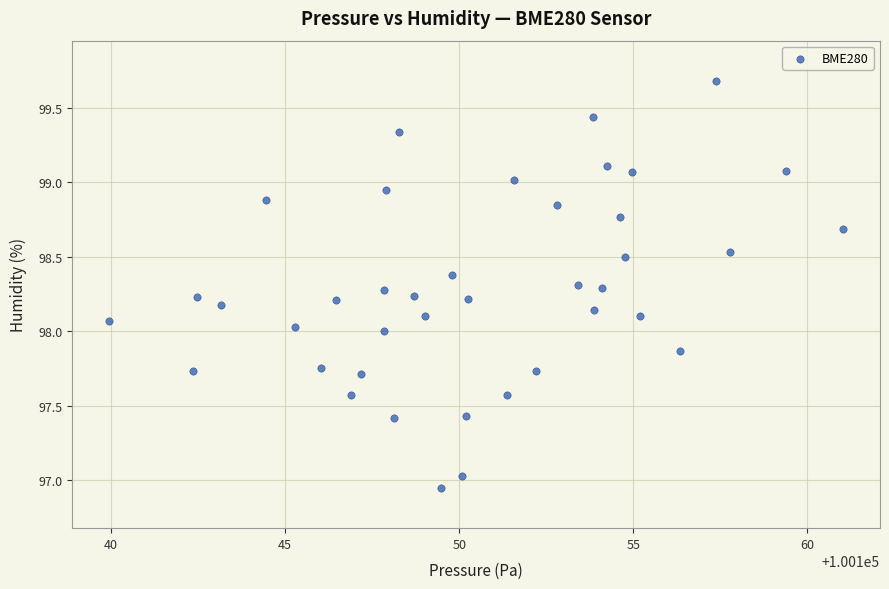

What is the range of X values (max minus min)?

21.1